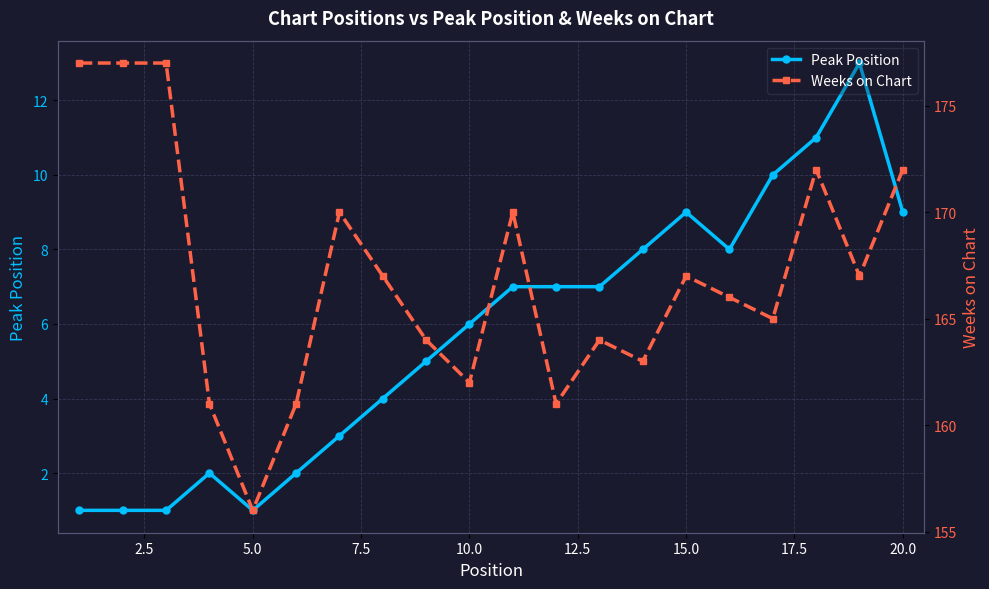

True or false: Weeks on Chart and Peak Position cross at least once.

False